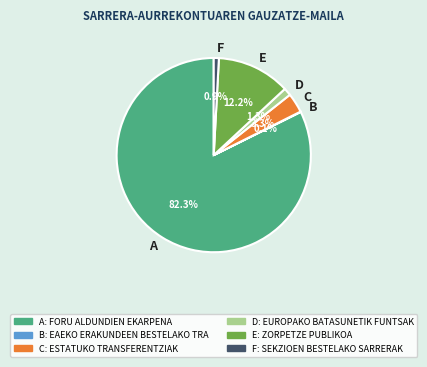

Which category accounts for the majority?

A